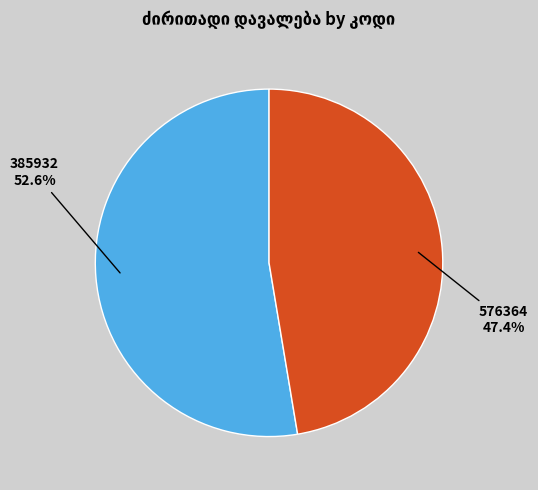

Is there any slice that represents more than half of the pie?

Yes